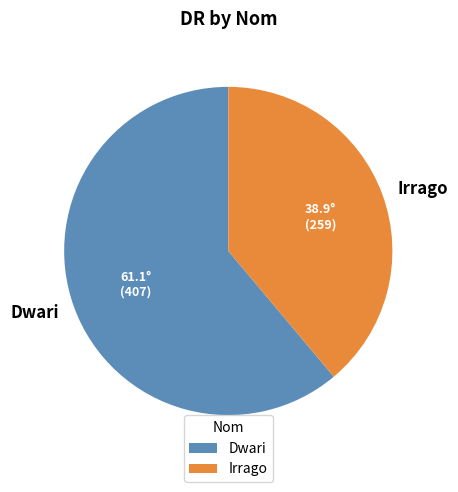

Which slice is the largest?

Dwari